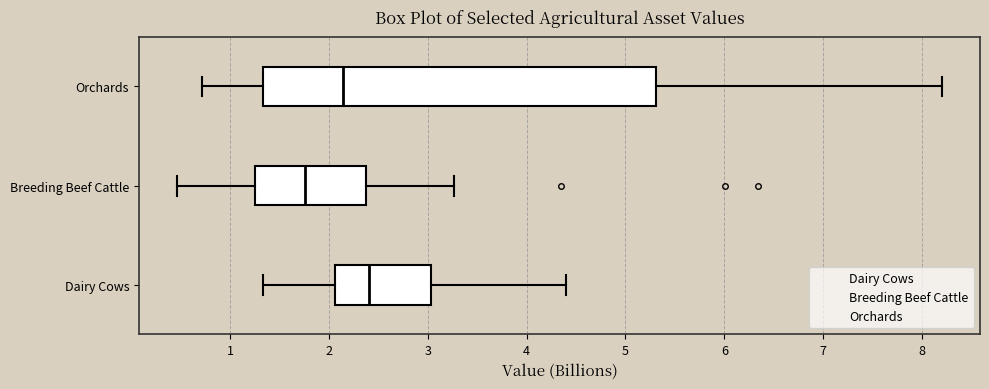

Where does the left whisker of the box for Breeding Beef Cattle end on the x-axis? The values are not printed on the chart, so give them approximately, as read against the axis.

0.5